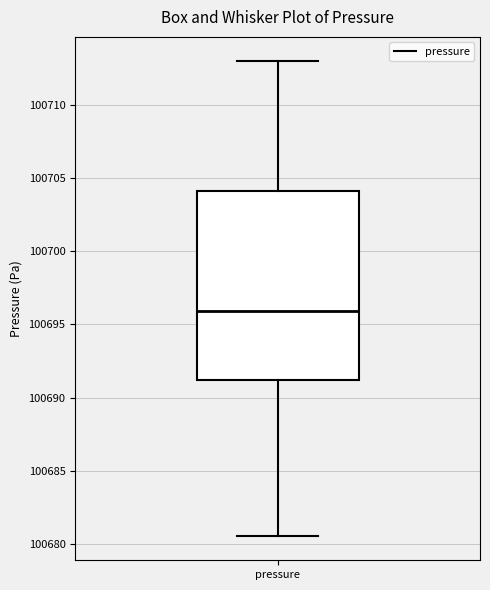

Read this box plot against the y-axis: the position of the median line, the range covered by the box, and the ends of both whiskers. The values are not printed on the chart, so give them approximately, as read against the axis.

median 100696.0, box 100691.0 to 100704.0, whiskers 100680.5 to 100713.0